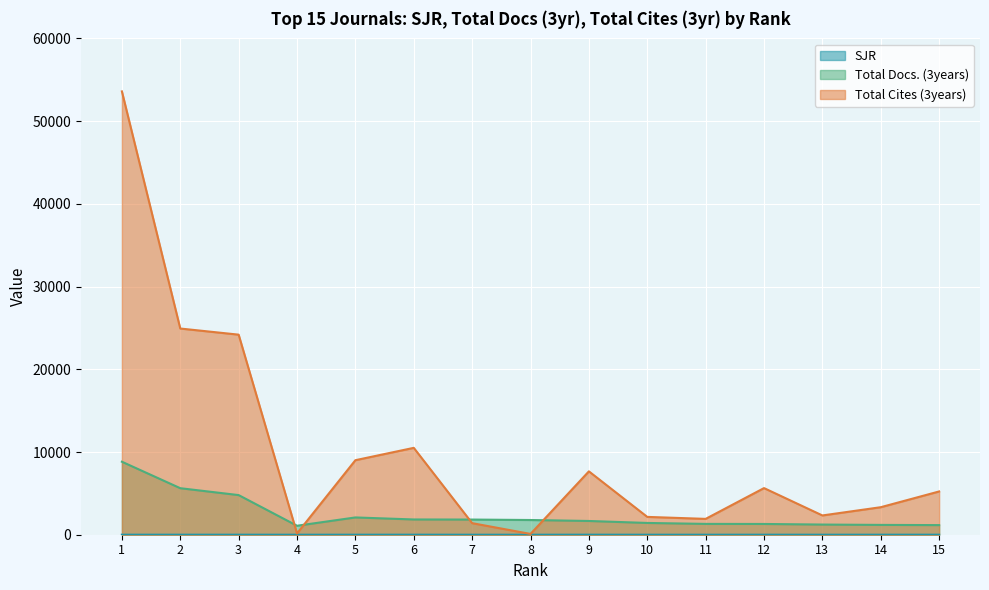

Between 3 and 7, which series saw the biggest shift?

Total Cites (3years)